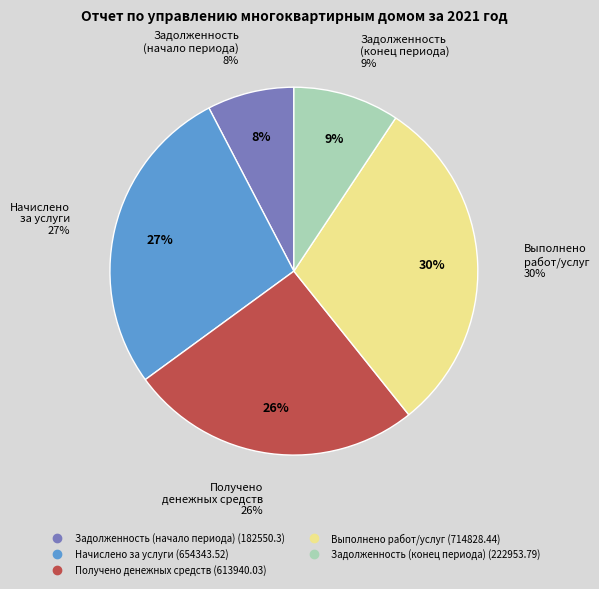

To the nearest percent, what is the average slice percentage?

20%